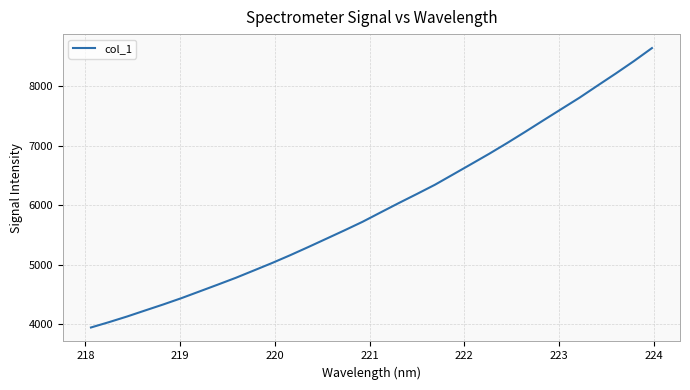

What is the difference between the maximum and minimum values?

4697.3